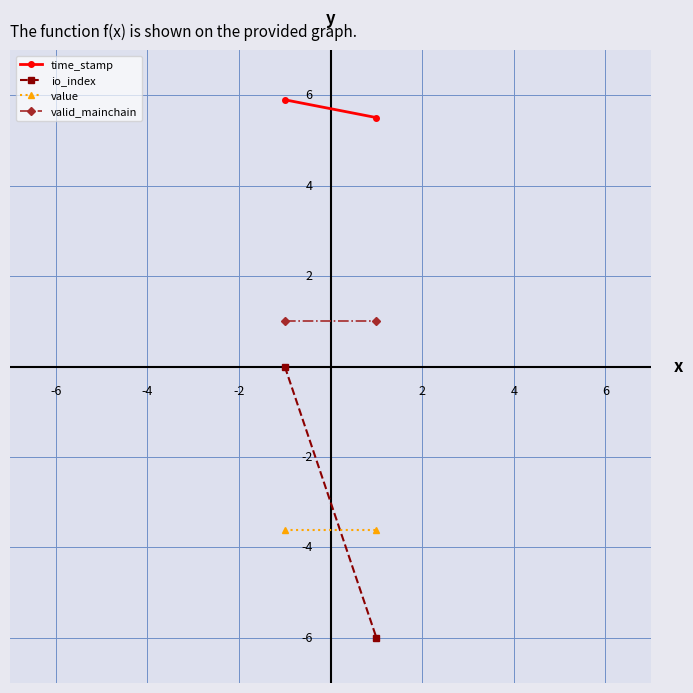

How many lines are shown in the chart?

4